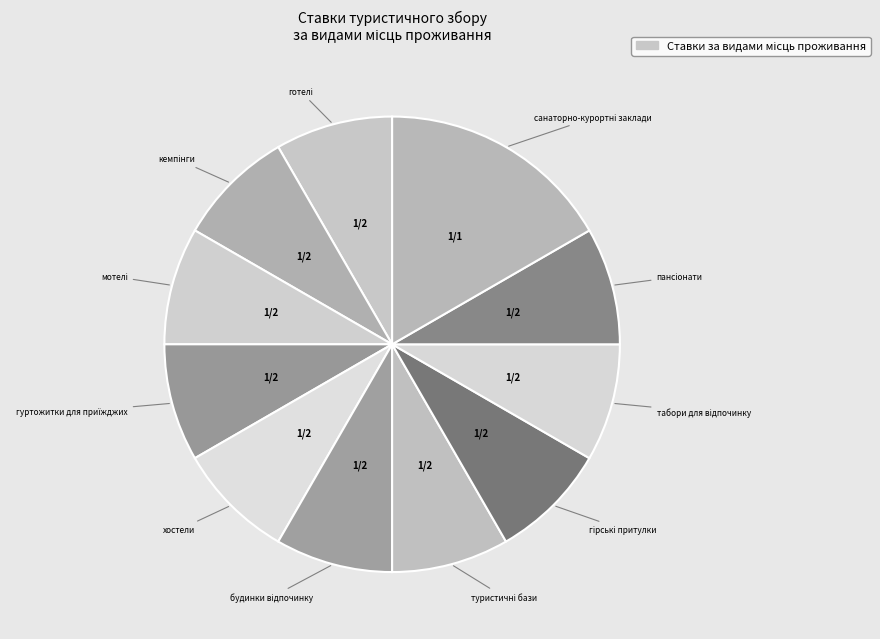

Is there a majority slice in this chart?

No